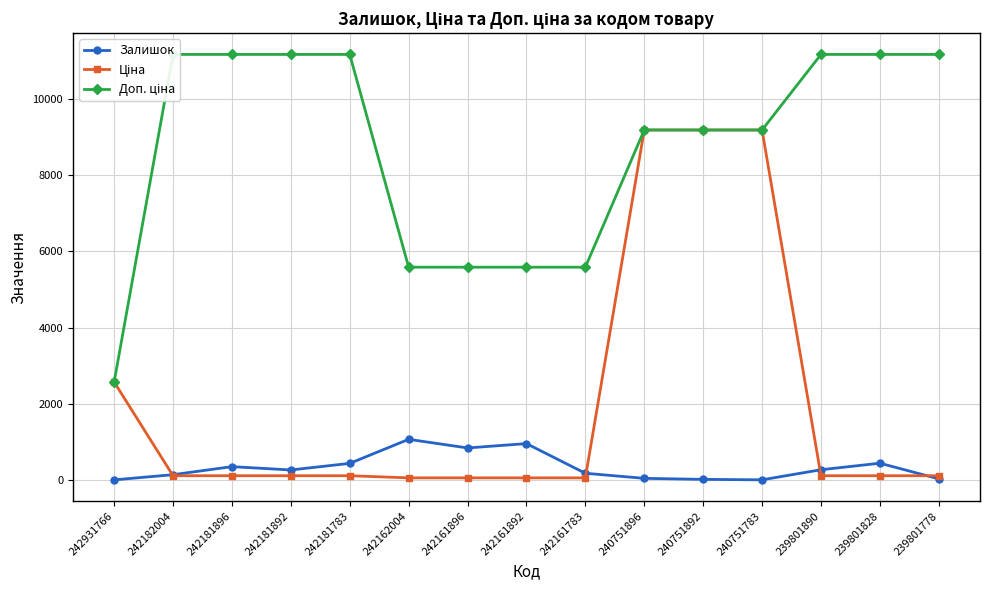

Between which two adjacent categories do Ціна and Залишок first intersect?

242931766 and 242182004